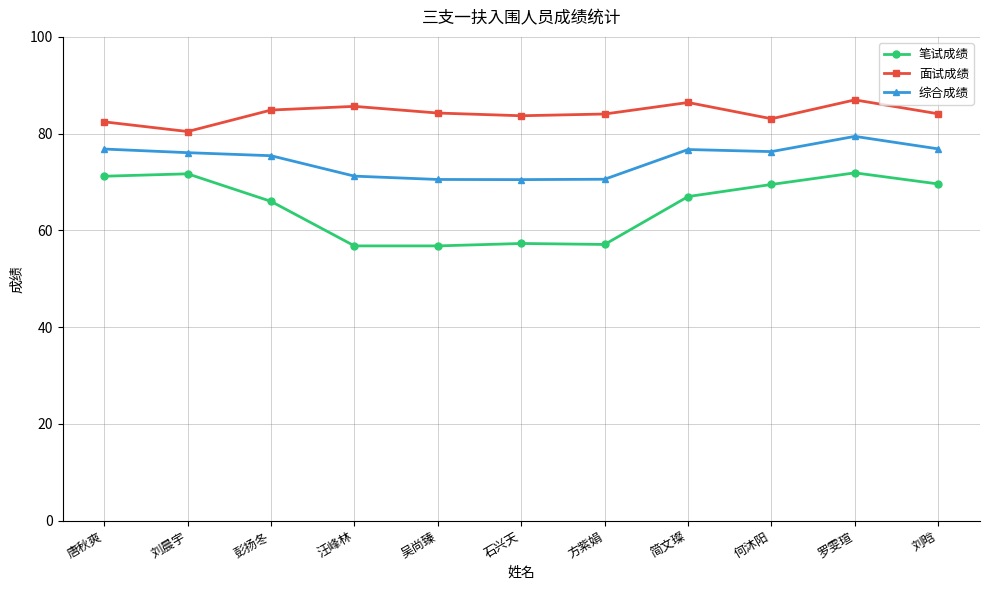

True or false: 面试成绩 has more than 1 interior local peaks.

True